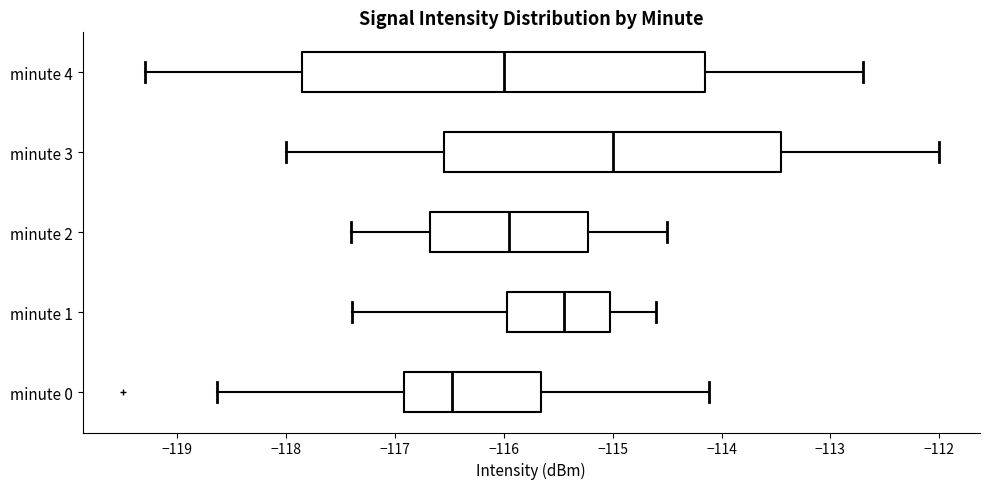

Where does the left whisker of the box for minute 1 end on the x-axis? The values are not printed on the chart, so give them approximately, as read against the axis.

-117.4